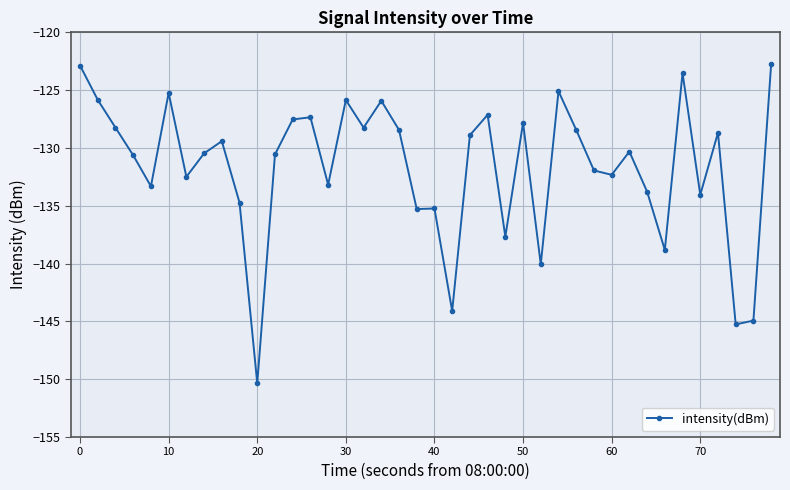

What is the value of the 17th point from the left?

-128.2